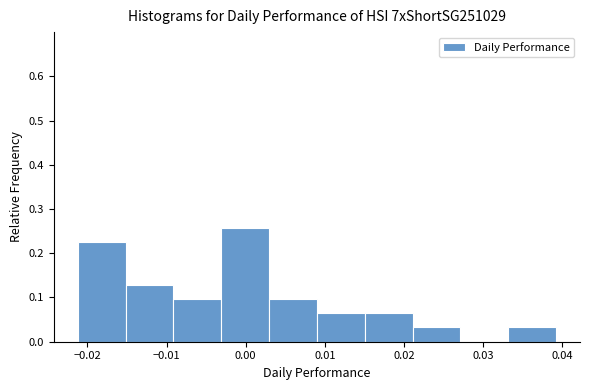

Reading left to right, list every bar in this chart as the range it spans on the x-axis followed by its height. Neither the bar edges nor the heights are printed on the chart, so give them approximately, as read against the axes.

-0.021 to -0.015: 0.23
-0.015 to -0.009: 0.13
-0.009 to -0.003: 0.10
-0.003 to 0.003: 0.26
0.003 to 0.009: 0.10
0.009 to 0.015: 0.06
0.015 to 0.021: 0.06
0.021 to 0.027: 0.03
0.027 to 0.033: 0
0.033 to 0.039: 0.03